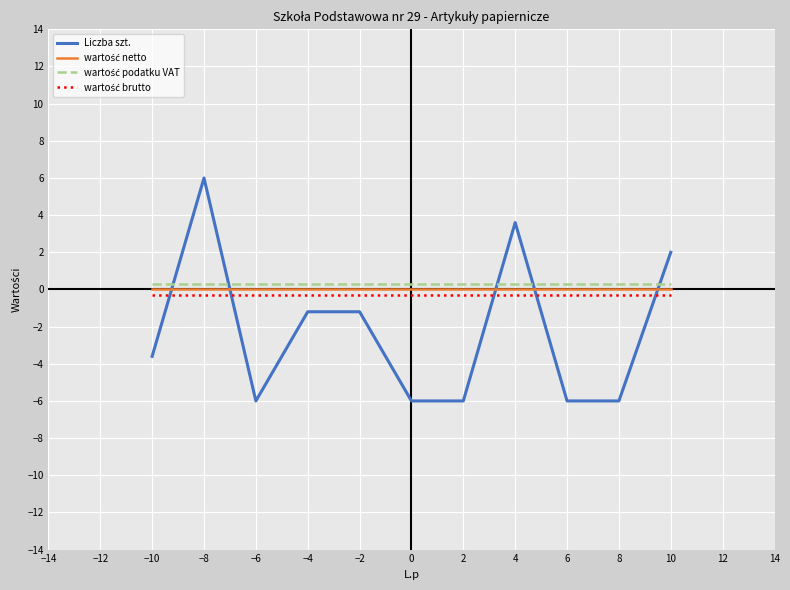

Which series has the widest spread of values?

Liczba szt.